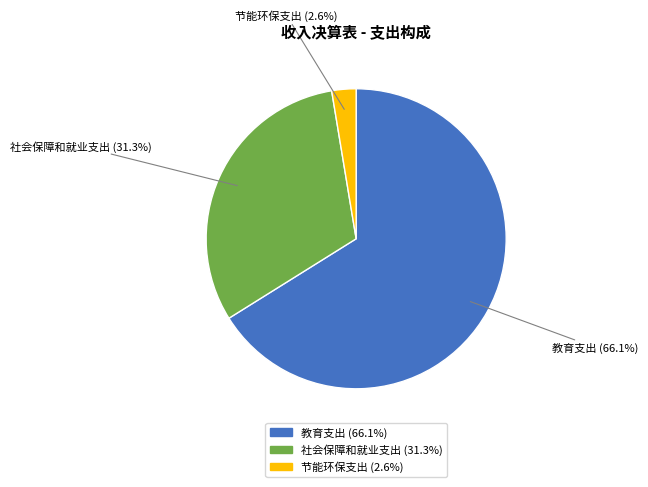

To the nearest percent, what portion does 节能环保支出 represent?

3%